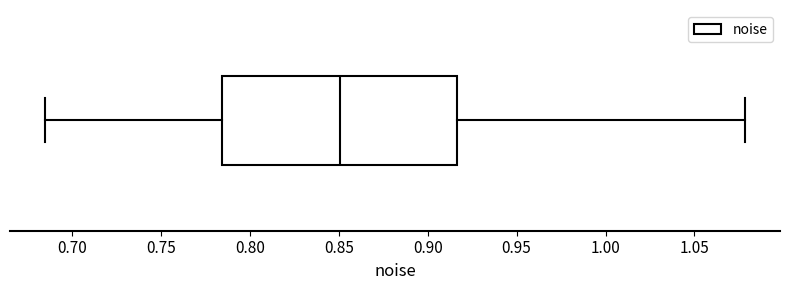

Transcribe this box plot: give where the median line is, the range the box spans, and where the two whiskers end, as read against the x-axis. The values are not printed on the chart, so give them approximately, as read against the axis.

median 0.850, box 0.785 to 0.915, whiskers 0.685 to 1.080